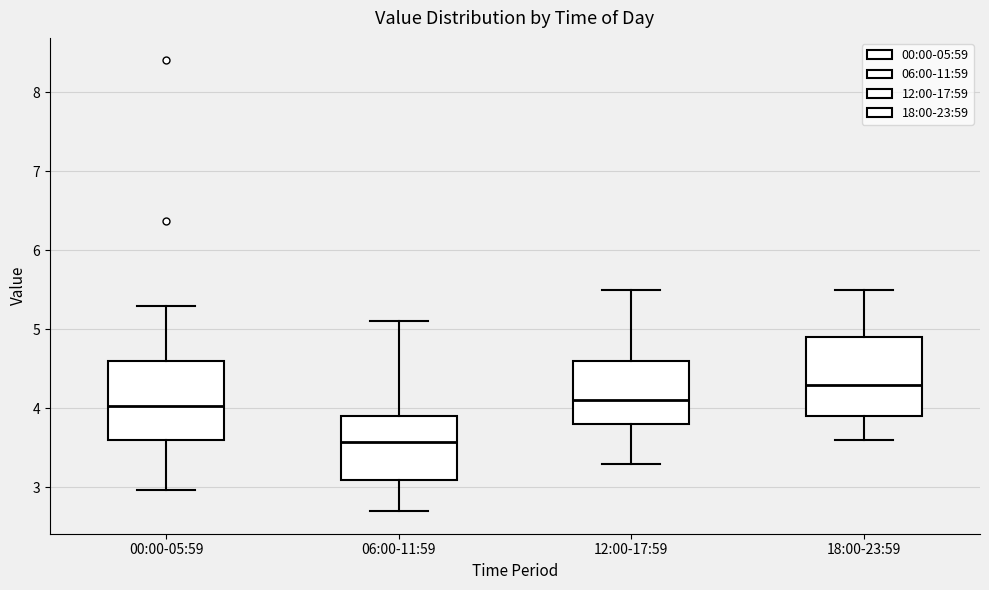

Where is the upper edge of the box for 18:00-23:59 on the y-axis? The values are not printed on the chart, so give them approximately, as read against the axis.

4.9